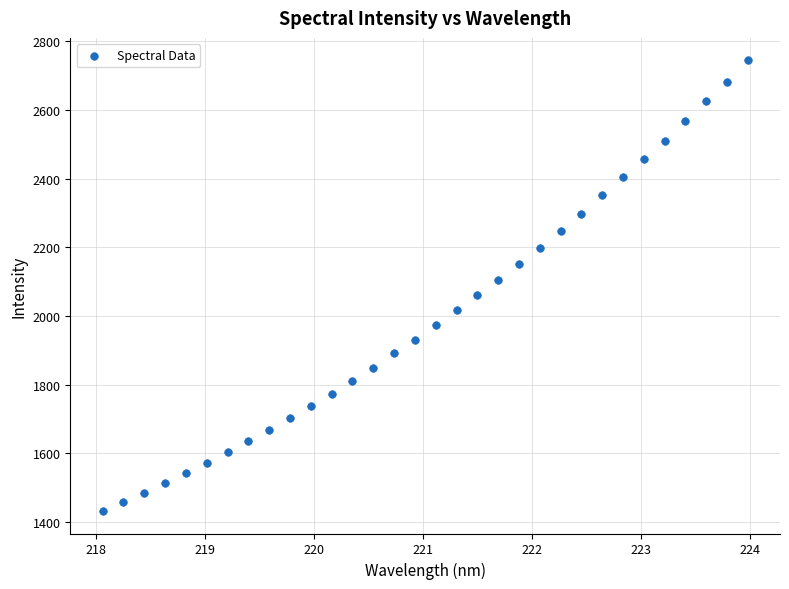

What is the range of X values (max minus min)?

5.9